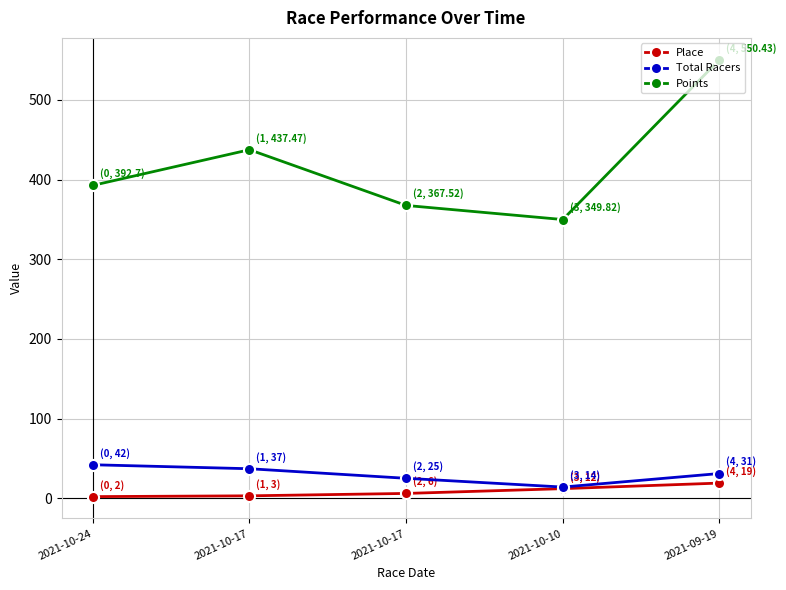

Reading left to right, what are all the values shown in this chart?

Place: 2021-10-24=2.0	2021-10-17=3.0	2021-10-17=6.0	2021-10-10=12.0	2021-09-19=19.0
Total Racers: 2021-10-24=42.0	2021-10-17=37.0	2021-10-17=25.0	2021-10-10=14.0	2021-09-19=31.0
Points: 2021-10-24=392.7	2021-10-17=437.5	2021-10-17=367.5	2021-10-10=349.8	2021-09-19=550.4